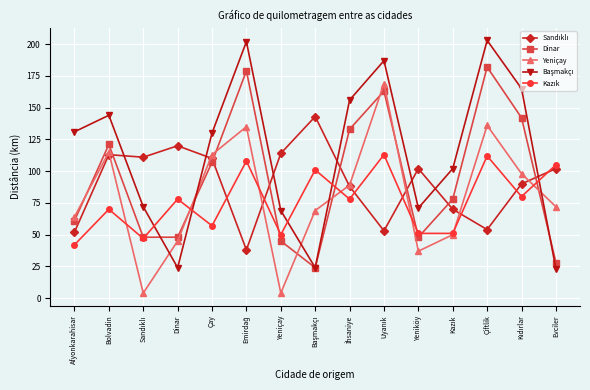

What is the value of the Dinar point at the 5th from the left?

107